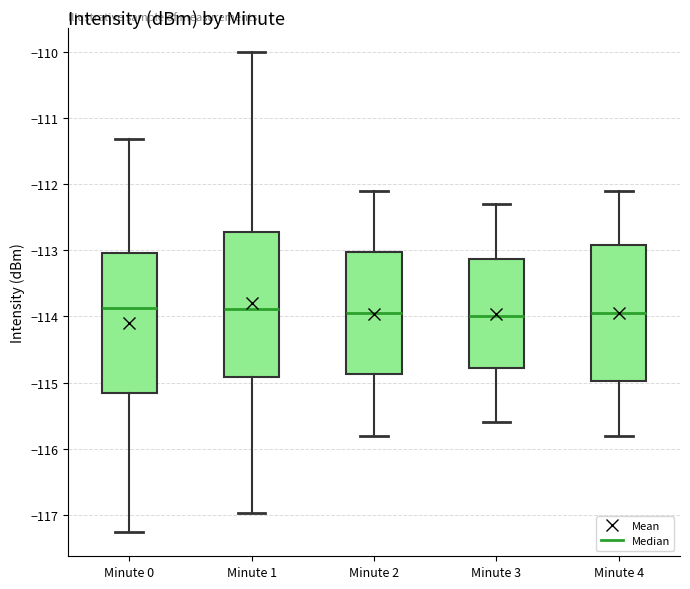

Where is the lower edge of the box for Minute 3 on the y-axis? The values are not printed on the chart, so give them approximately, as read against the axis.

-114.8